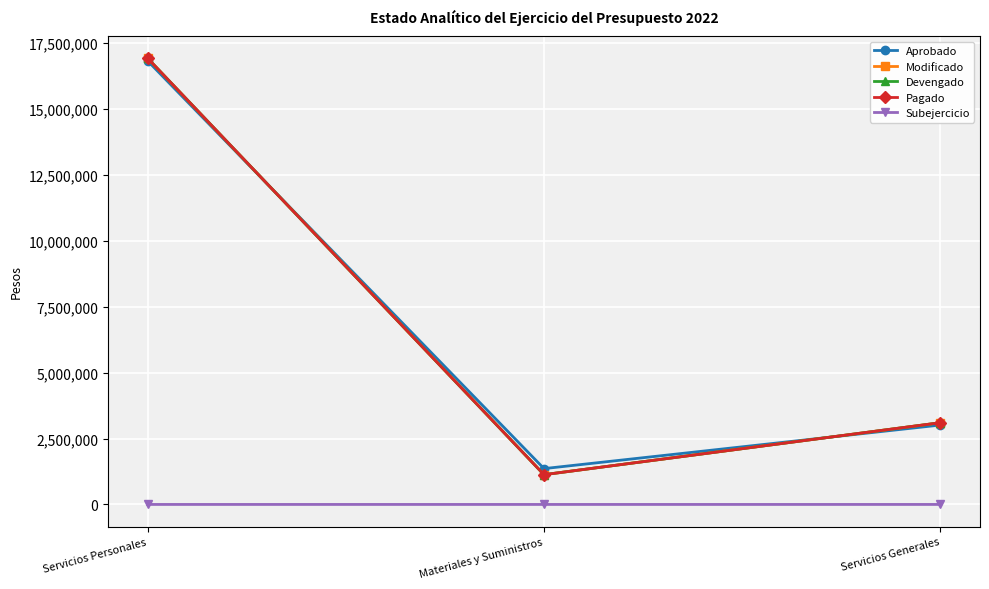

At which category does the chart reach its peak across all series?

Servicios Personales